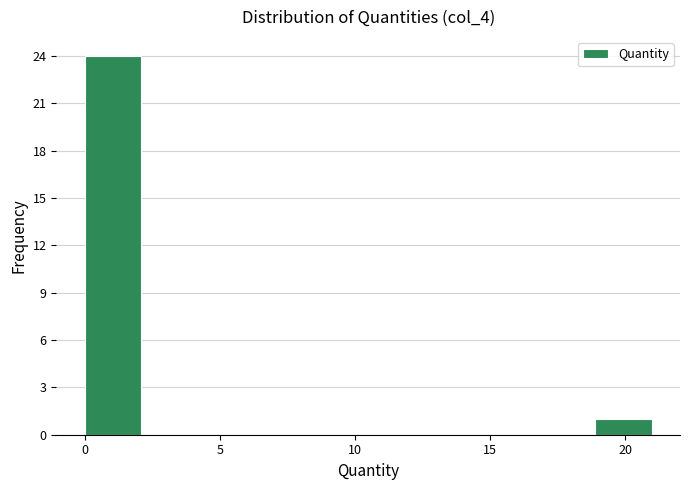

Reading left to right, list every bar in this chart as the range it spans on the x-axis followed by its height. Neither the bar edges nor the heights are printed on the chart, so give them approximately, as read against the axes.

0.0 to 2.0: 24
2.0 to 4.0: 0
4.0 to 6.5: 0
6.5 to 8.5: 0
8.5 to 10.5: 0
10.5 to 12.5: 0
12.5 to 14.5: 0
14.5 to 17.0: 0
17.0 to 19.0: 0
19.0 to 21.0: 1